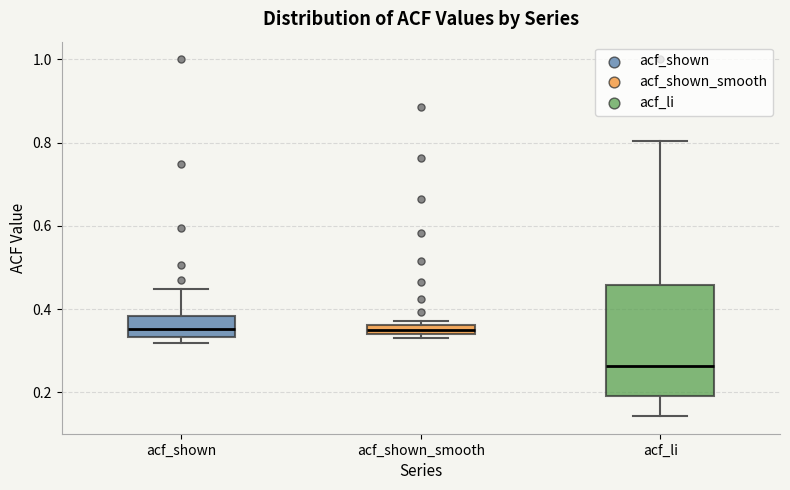

Where does the upper whisker of the box for acf_shown end on the y-axis? The values are not printed on the chart, so give them approximately, as read against the axis.

0.44